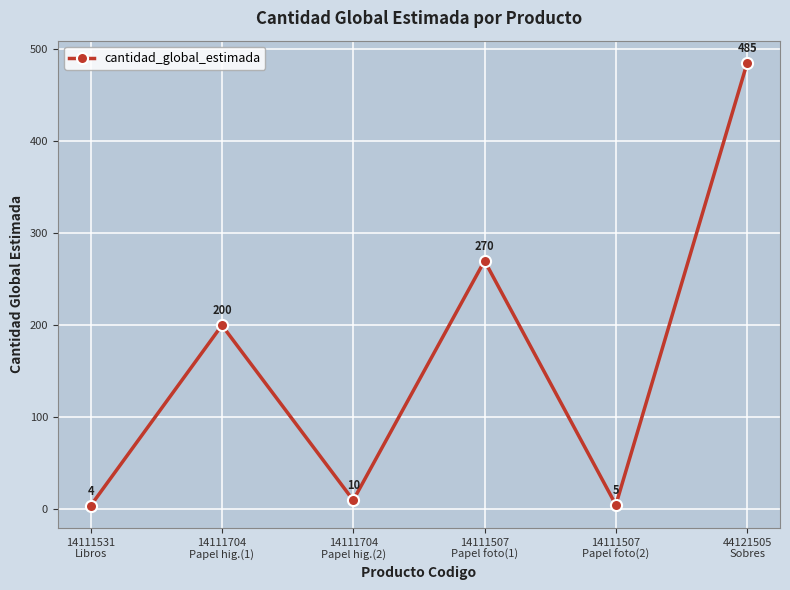

What is the change in value from 14111531
Libros to 14111704
Papel hig.(1)?

+196